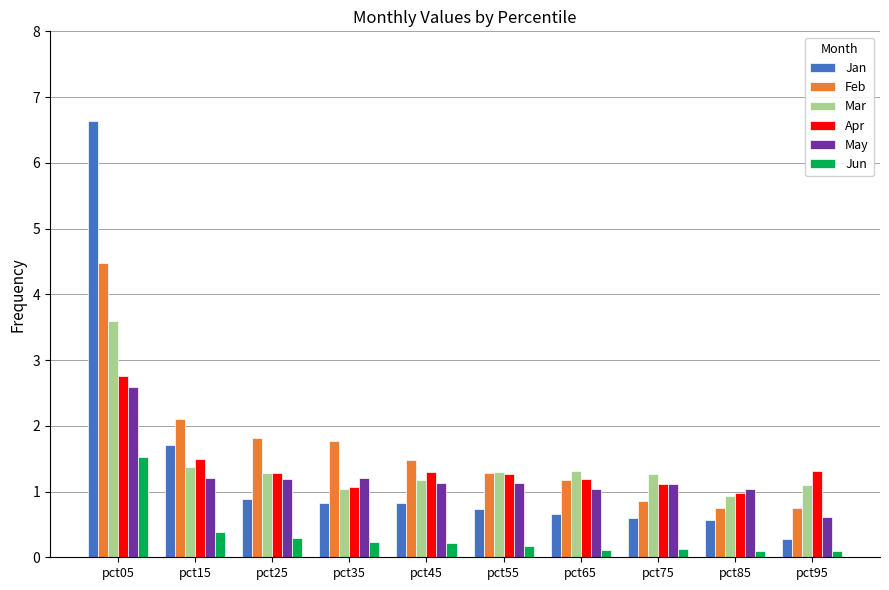

How many bars are there in each group?

6